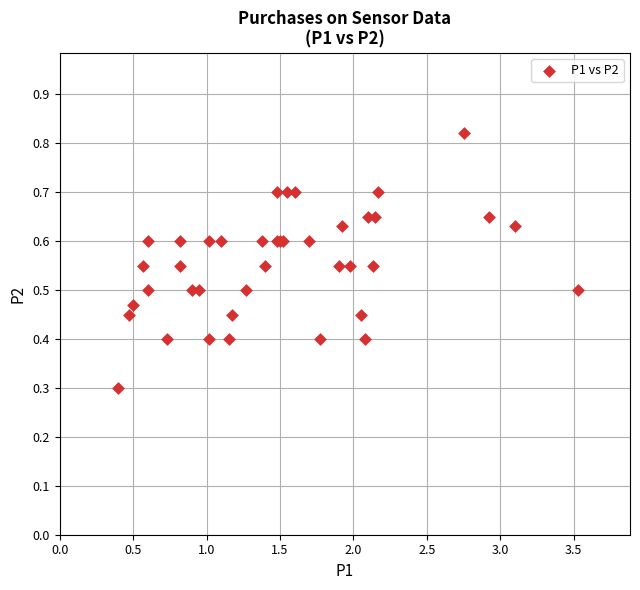

What Y value in the scatter plot is closest to 0?

0.3